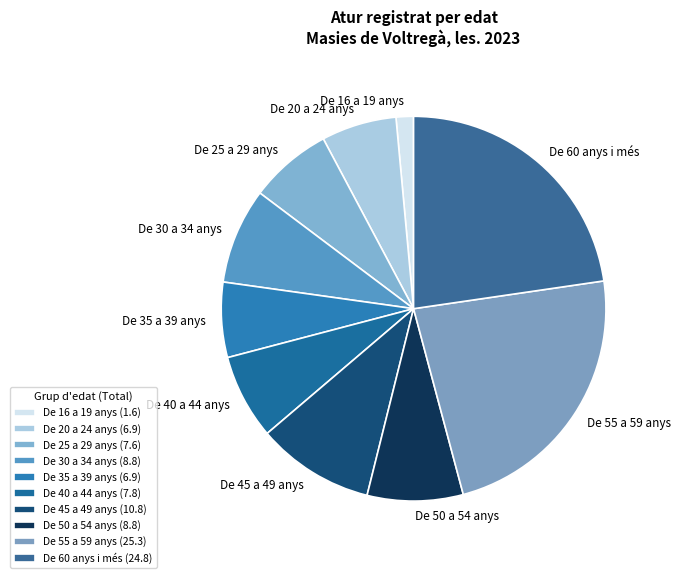

To the nearest percent, what is the average slice percentage?

10%